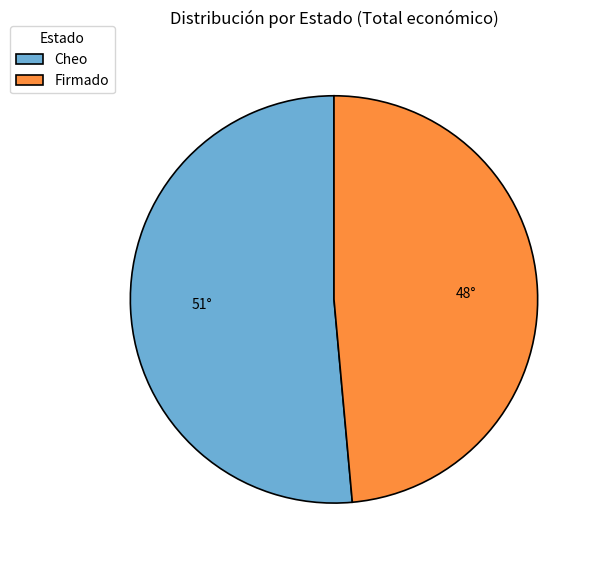

Is Firmado the majority of the pie?

No